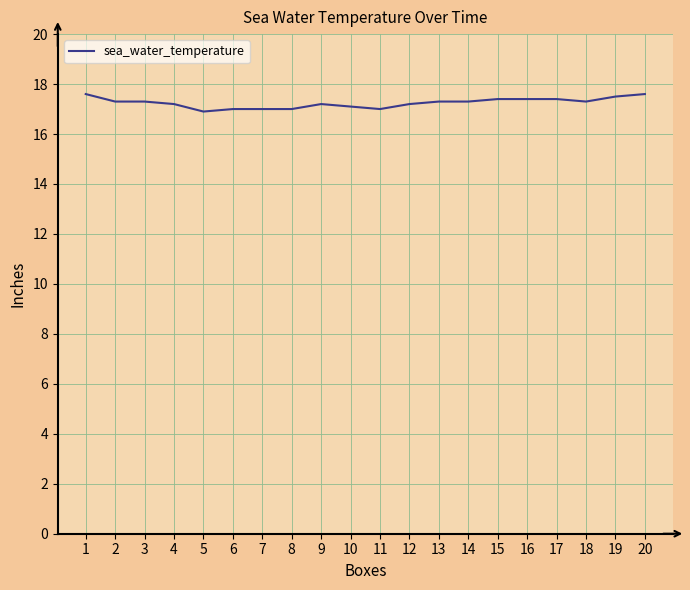

What is the greatest value displayed?

17.6